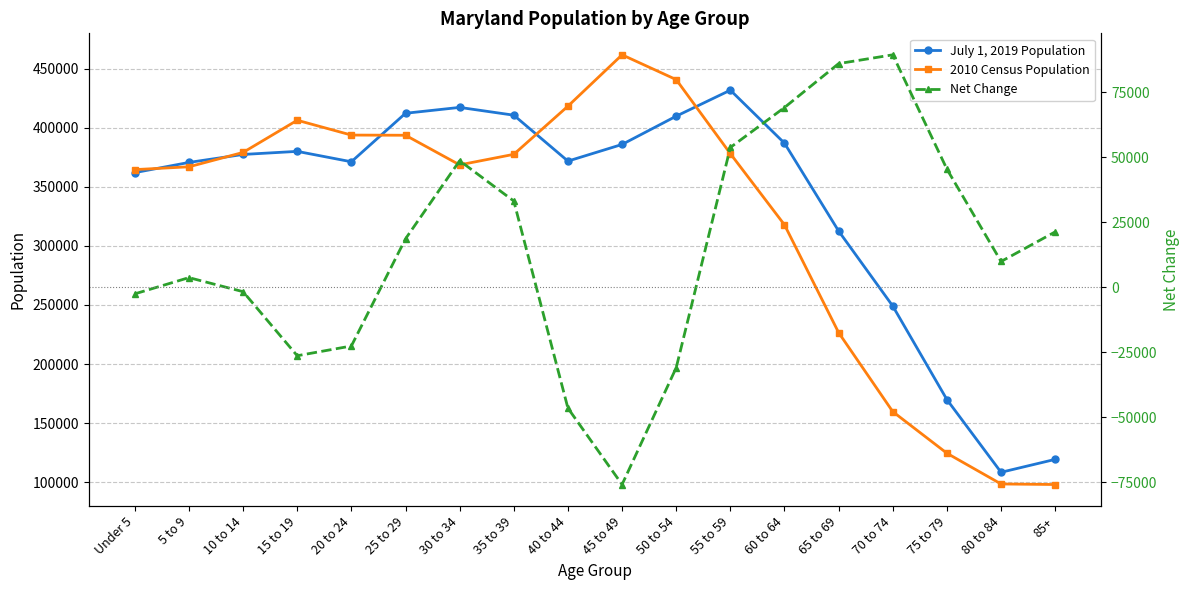

Does the chart display data point markers on the line(s)?

Yes